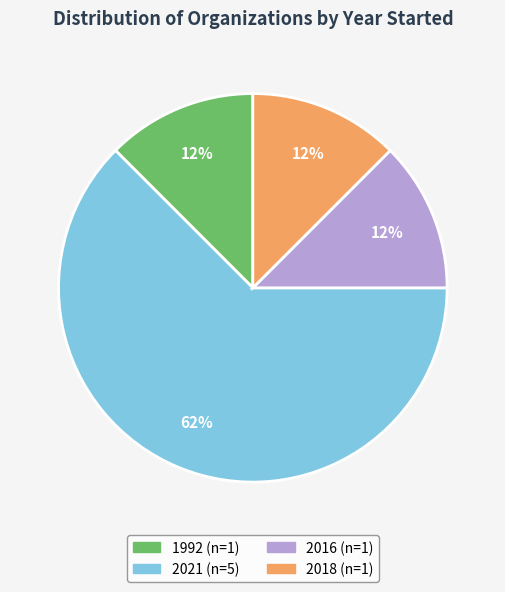

Is there any slice that represents more than half of the pie?

Yes